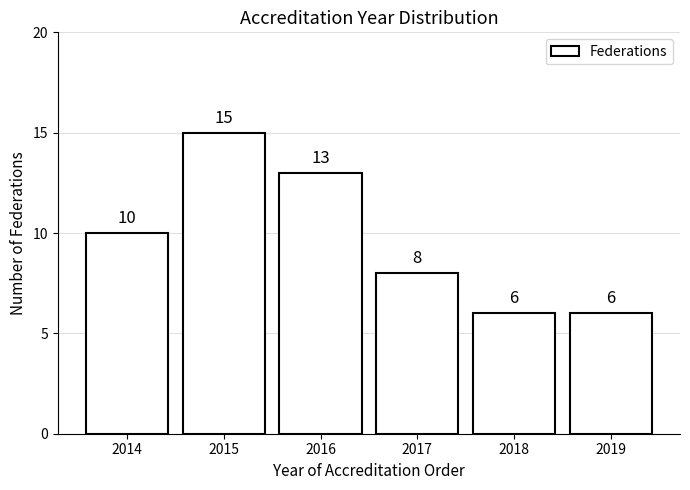

Reading left to right, what are all the values shown in this chart?

2014=10	2015=15	2016=13	2017=8	2018=6	2019=6